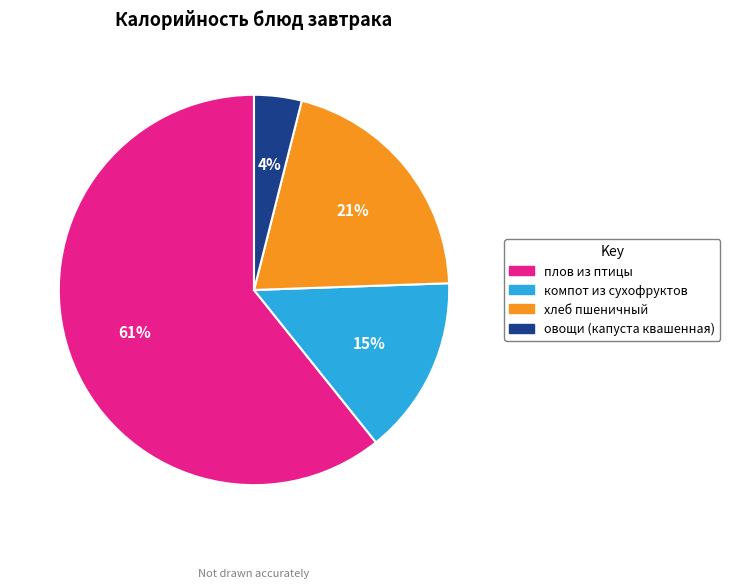

Is there a majority slice in this chart?

Yes